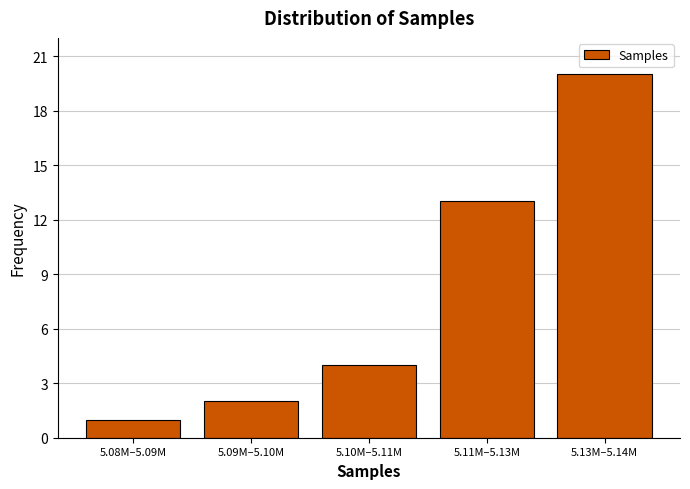

Reading right to left, transcribe all the data shown in this chart.

5.13M–5.14M=20	5.11M–5.13M=13	5.10M–5.11M=4	5.09M–5.10M=2	5.08M–5.09M=1